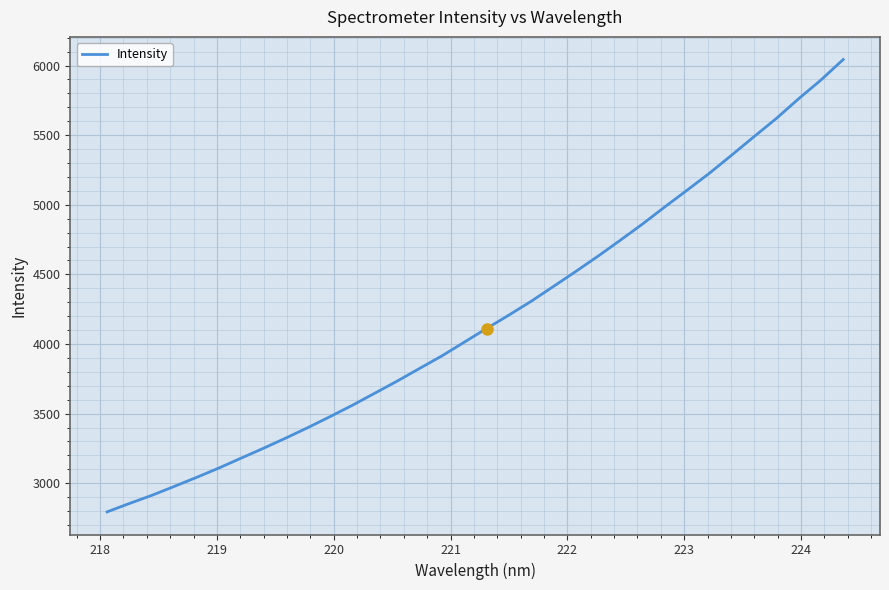

What is the difference between the maximum and minimum values?

3249.6